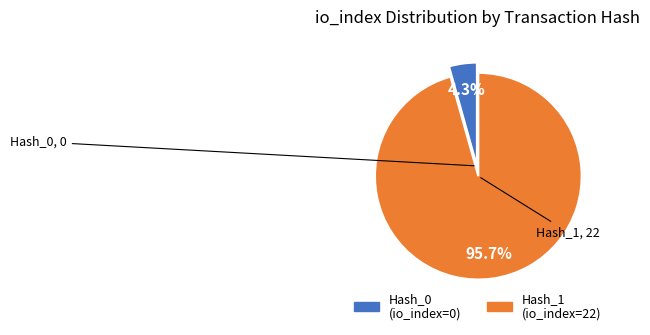

How many segments does this pie chart have?

2